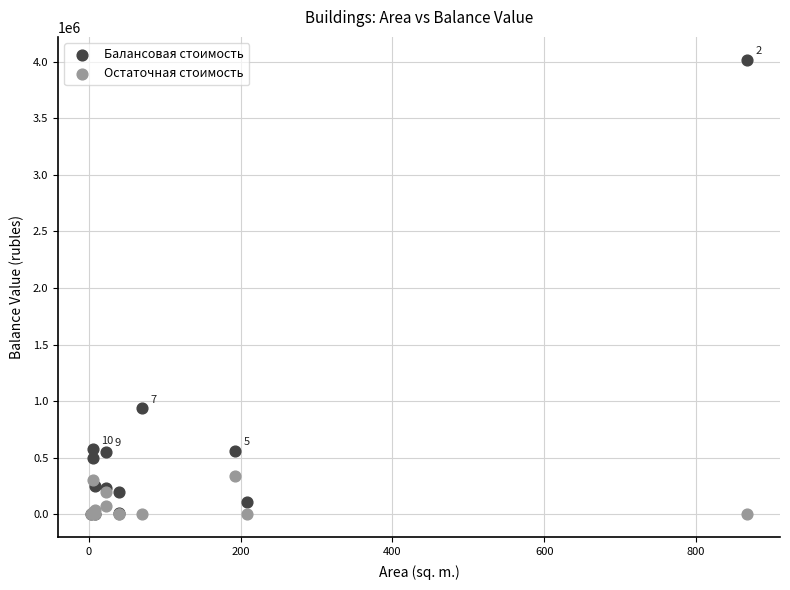

What are all the series names shown in the legend?

Балансовая стоимость, Остаточная стоимость